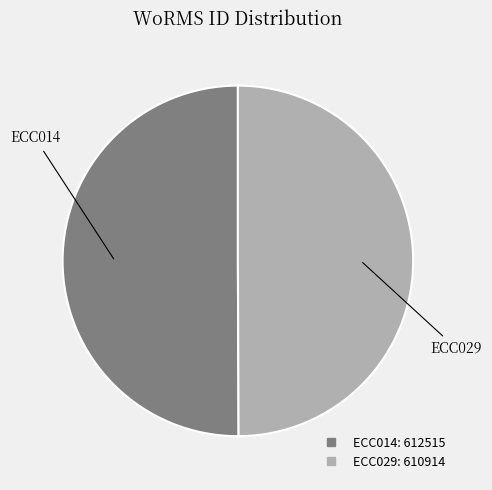

What is the ratio of the value at ECC029 to the value at ECC014?

1.0